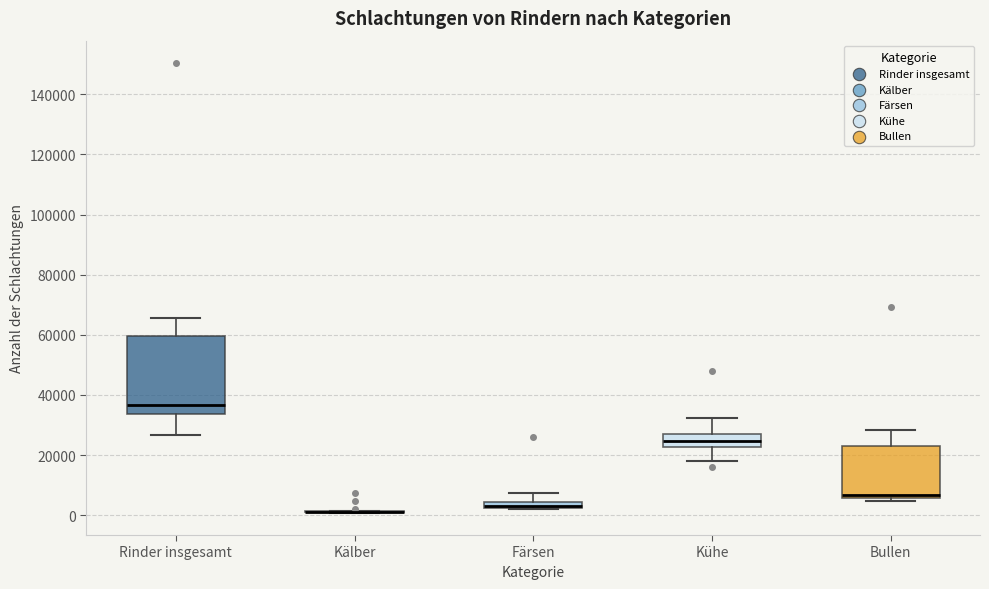

Comparing the boxes themselves (not the whiskers), which one is the tallest?

Rinder insgesamt